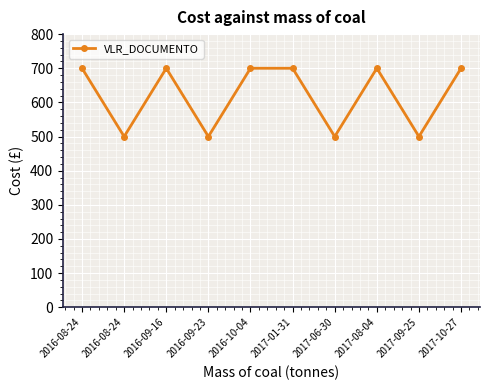

How many distinct data groups are displayed?

1